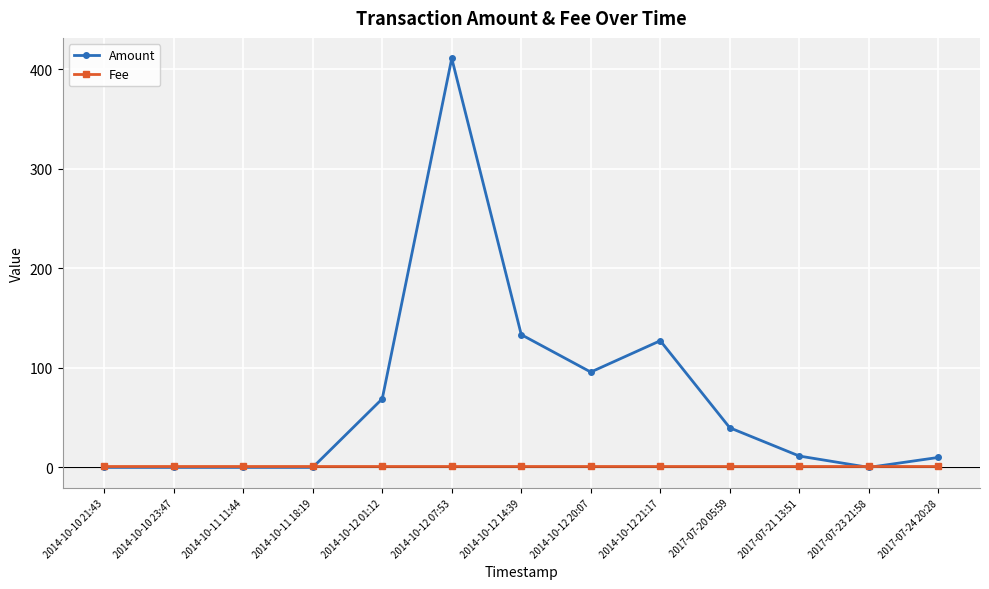

Which series has the largest total across all categories?

Amount